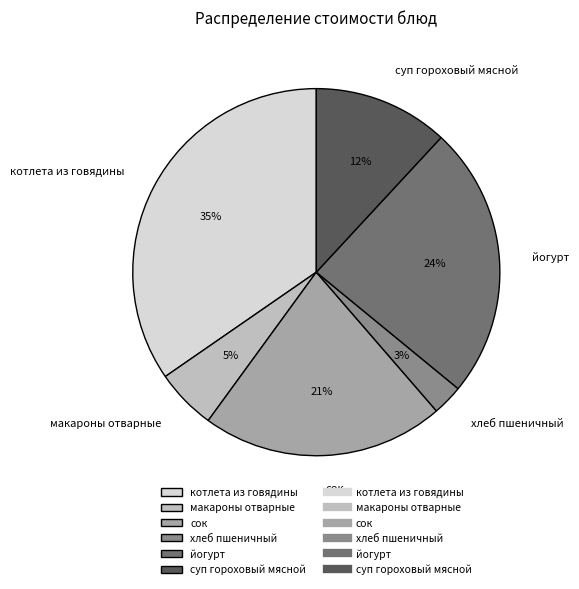

To the nearest percent, what is the difference between the хлеб пшеничный and котлета из говядины slice percentages?

32%